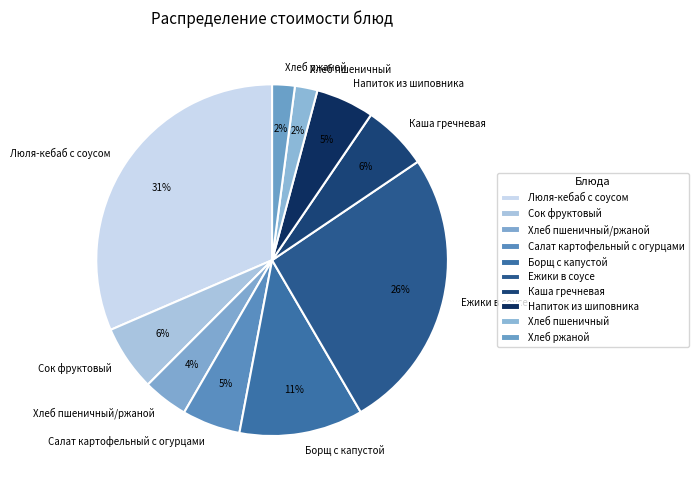

To the nearest percent, what portion does Салат картофельный с огурцами represent?

5%